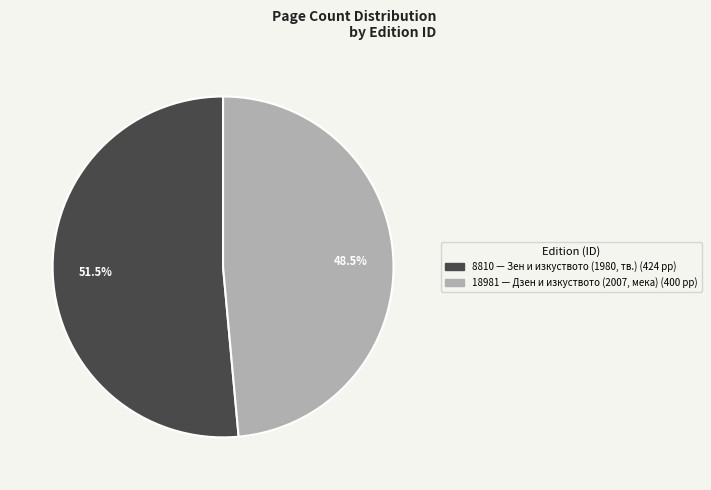

Which slice is the smallest?

18981